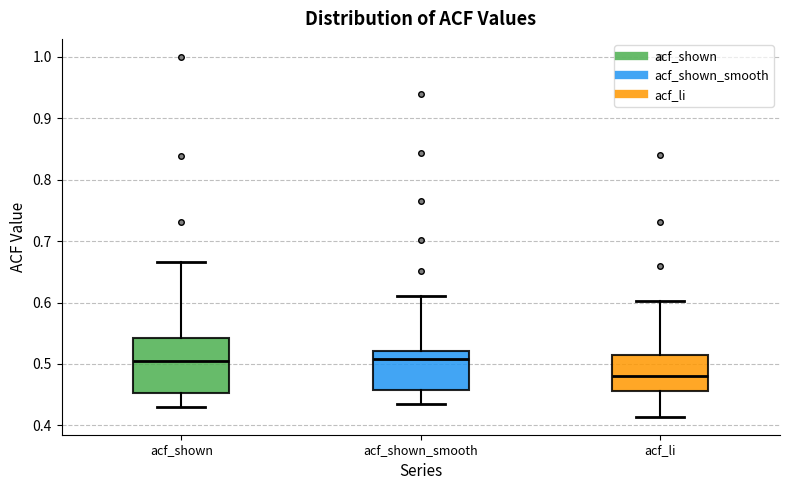

Which box is the tallest, from its lower edge to its upper edge?

acf_shown